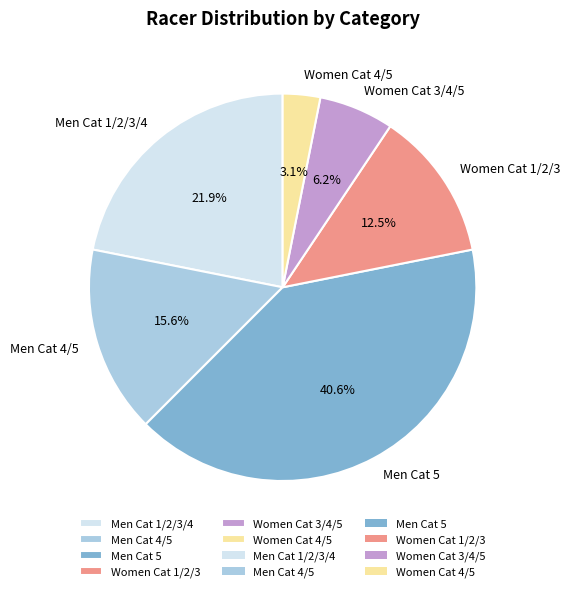

Is it true that Women Cat 3/4/5 is 6% of the pie?

True